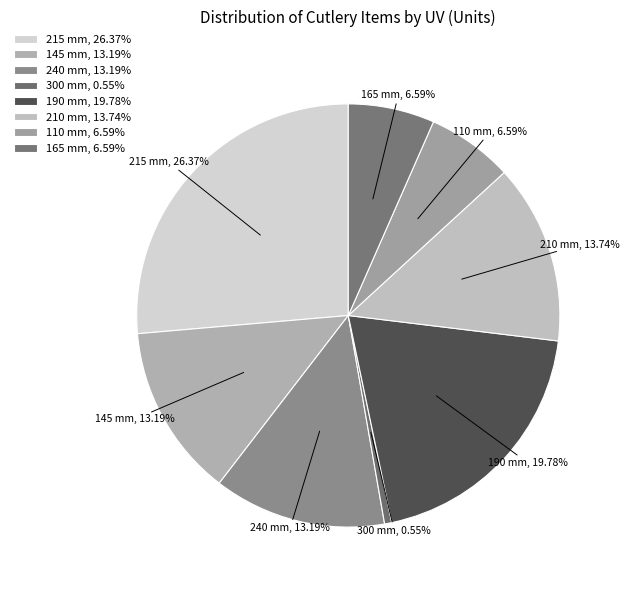

Count the number of slices in the pie.

8